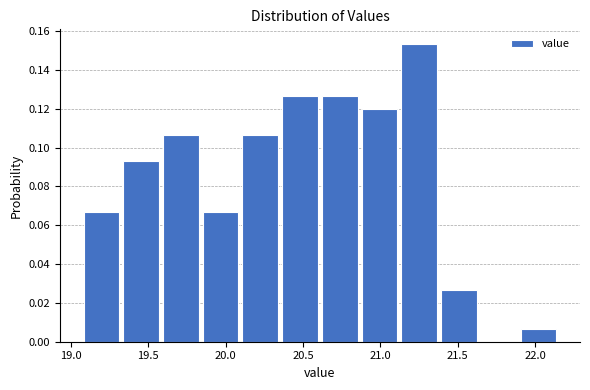

What is the height of the bar covering 21.10 to 21.40 on the x-axis? Neither the bar edges nor the heights are printed on the chart, so give them approximately, as read against the axes.

0.154